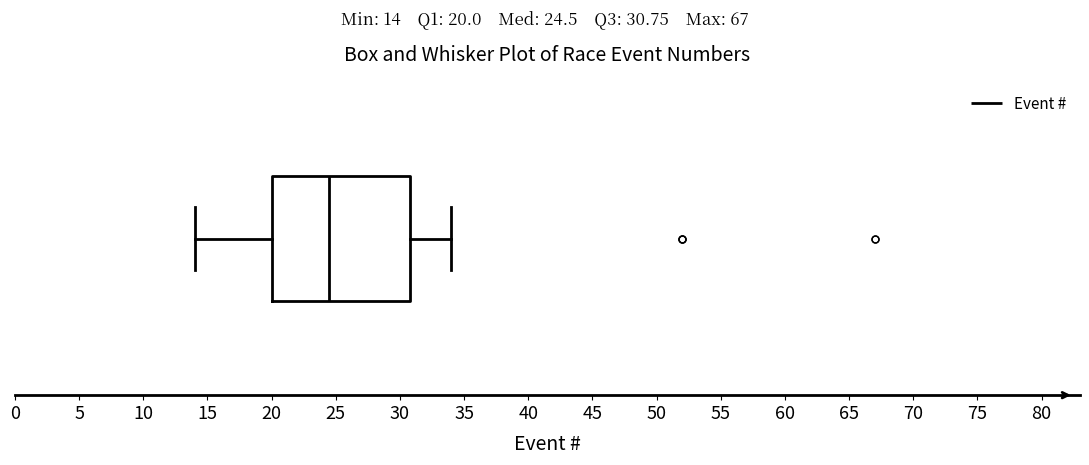

Read this box plot against the x-axis: the position of the median line, the range covered by the box, and the ends of both whiskers. The values are not printed on the chart, so give them approximately, as read against the axis.

median 24.5, box 20.0 to 31.0, whiskers 14.0 to 34.0